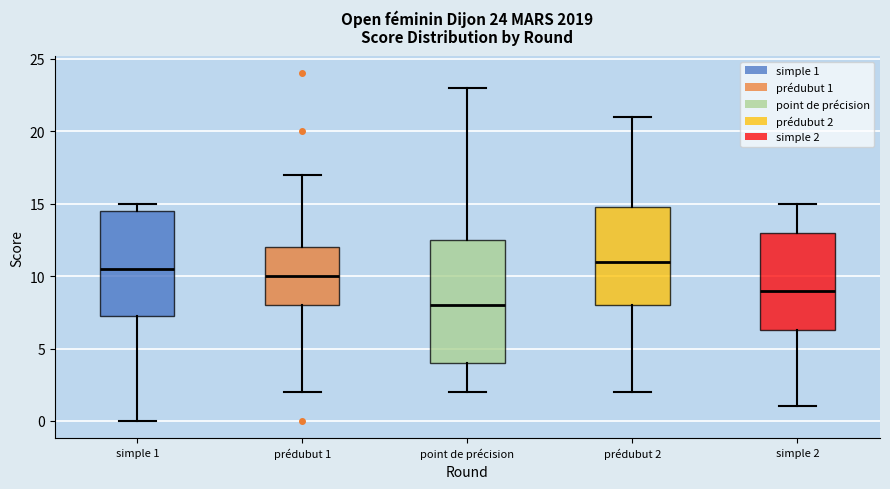

Which box has the highest median line?

prédubut 2